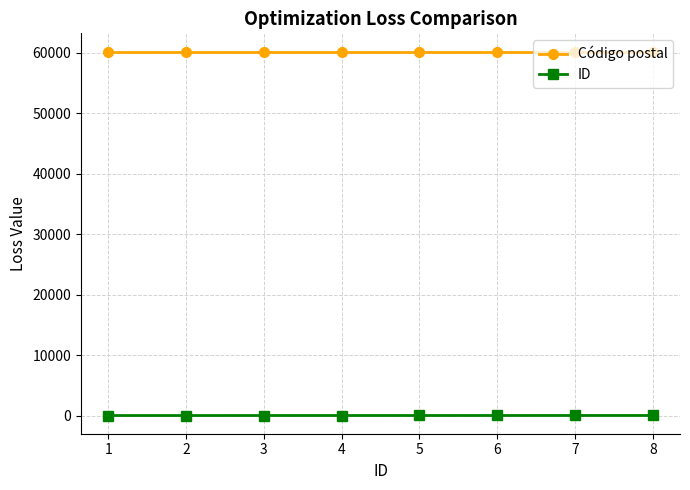

Is the value of Código postal at 4 greater than the value of ID at 5?

Yes